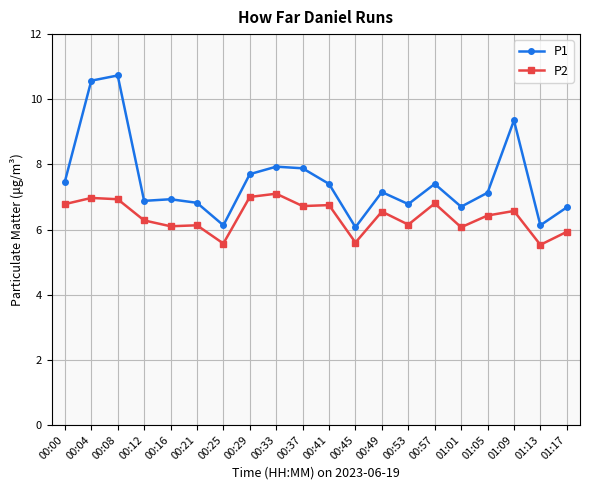

True or false: P1 and P2 intersect in this chart.

False